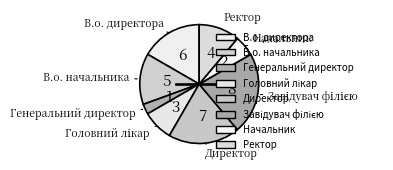

True or false: Начальник accounts for 6% of the total.

True